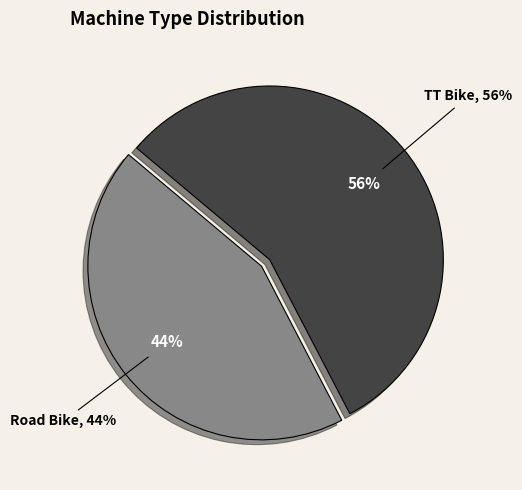

To the nearest percent, what is the difference between the TT Bike and Road Bike slice percentages?

12%